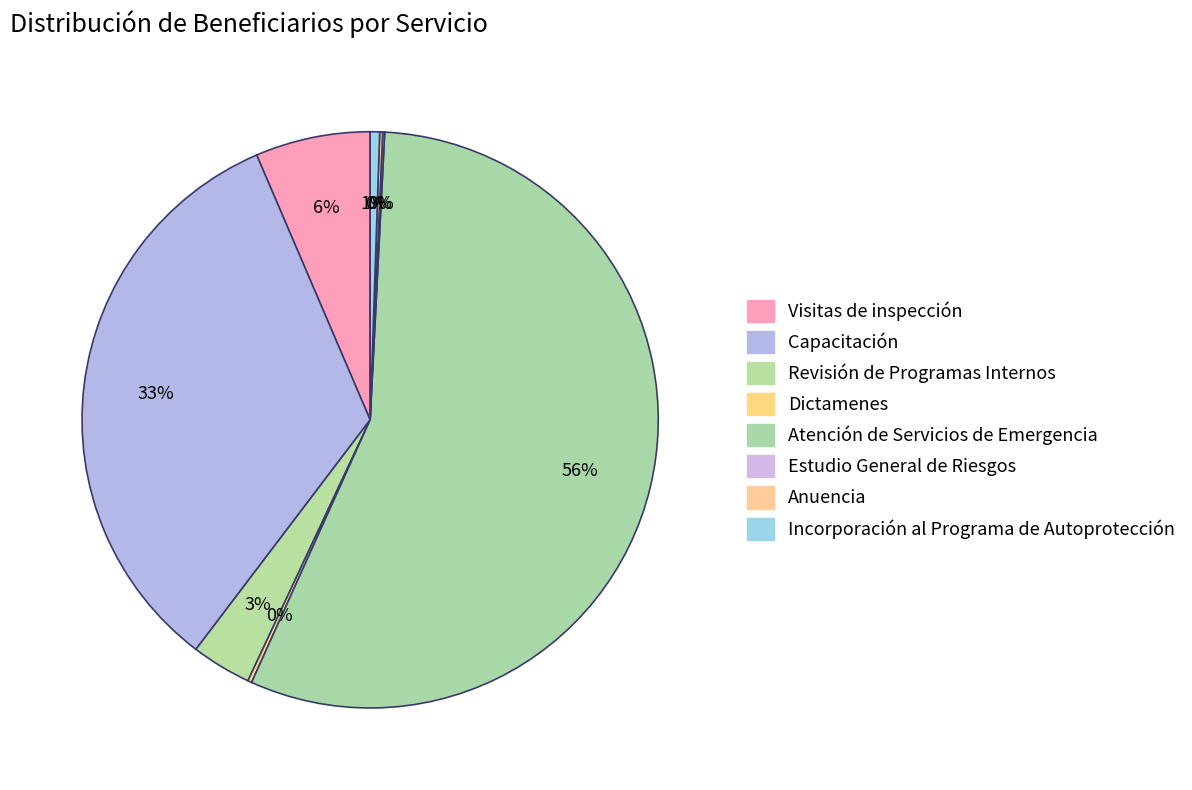

Rank the categories by value from lowest to highest.

Estudio General de Riesgos, Anuencia, Dictamenes, Incorporación al Programa de Autoprotección, Revisión de Programas Internos, Visitas de inspección, Capacitación, Atención de Servicios de Emergencia